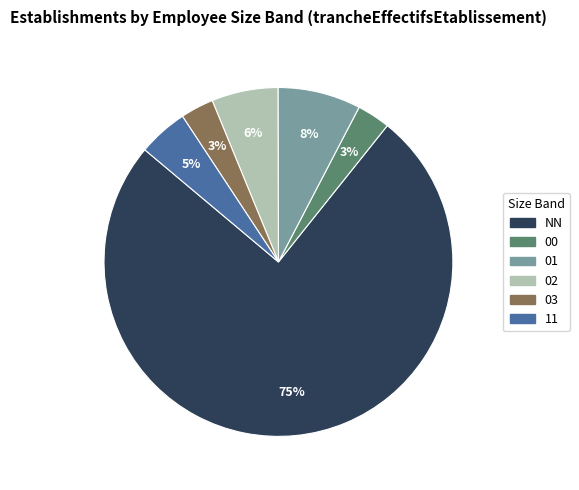

To the nearest percent, what percentage of the pie is 01?

8%